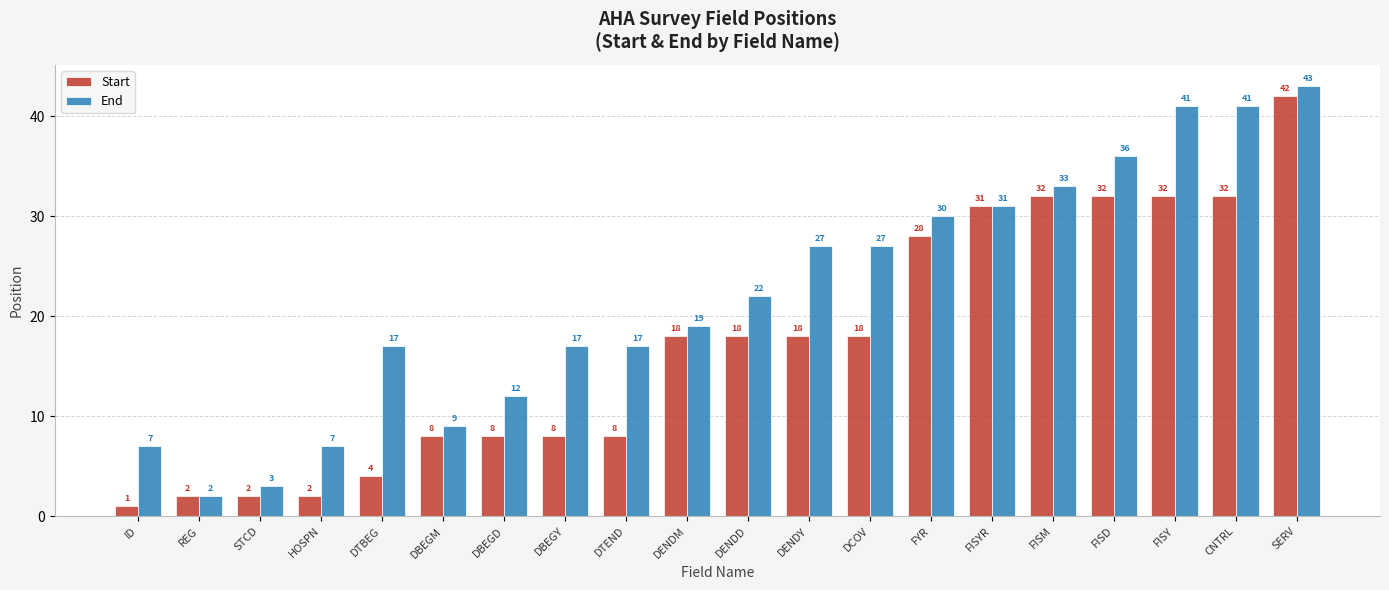

Reading left to right, extract all data points from this chart.

Start: 1	2	2	2	4	8	8	8	8	18	18	18	18	28	31	32	32	32	32	42
End: 7	2	3	7	17	9	12	17	17	19	22	27	27	30	31	33	36	41	41	43